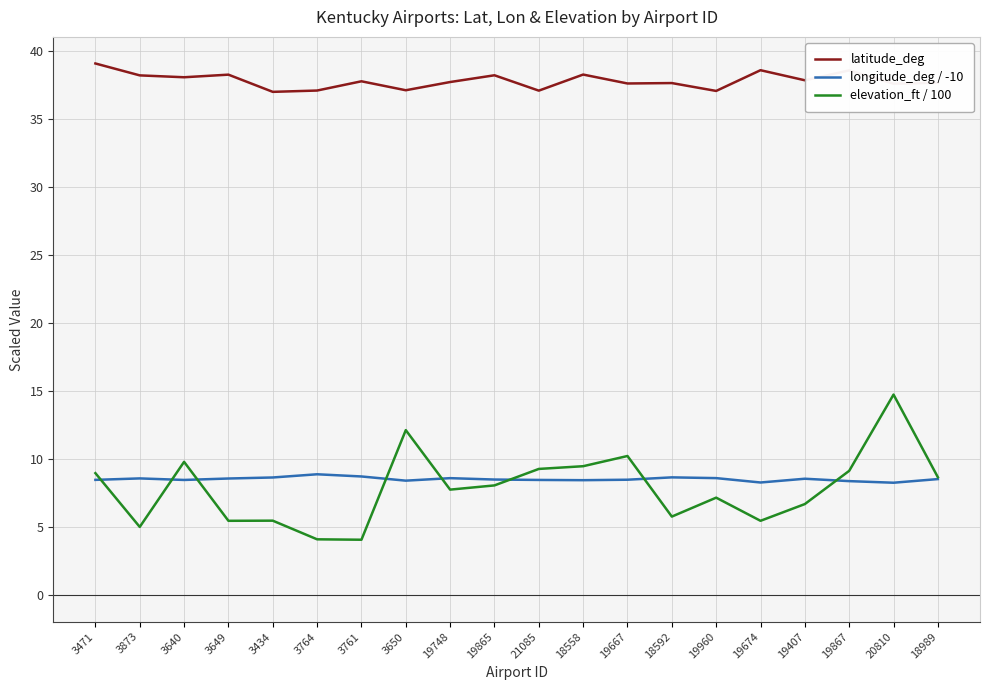

Which series has the largest total across all categories?

latitude_deg